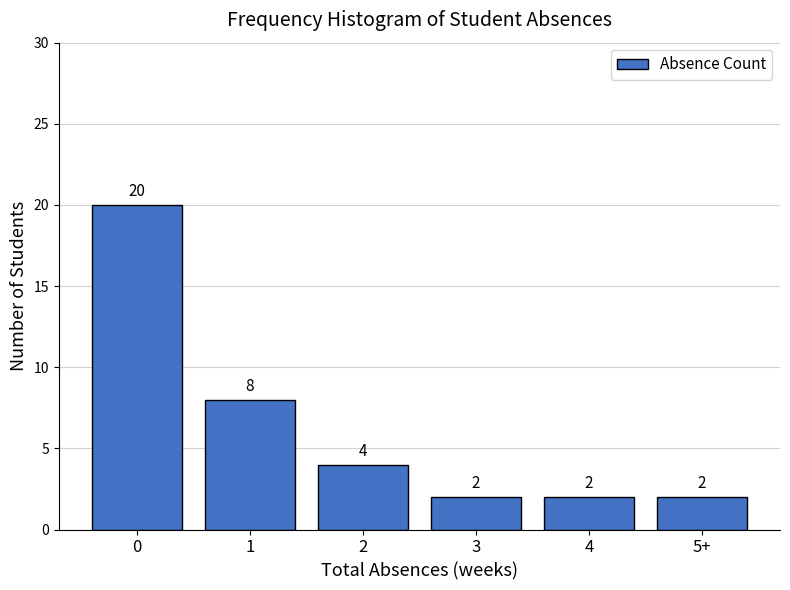

Reading left to right, extract all data points from this chart.

20	8	4	2	2	2